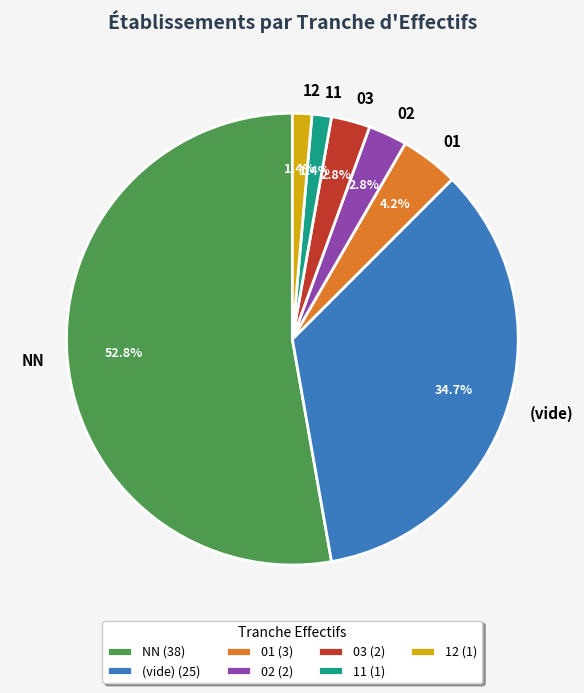

What percentage is NOT represented by 12?

98.6%